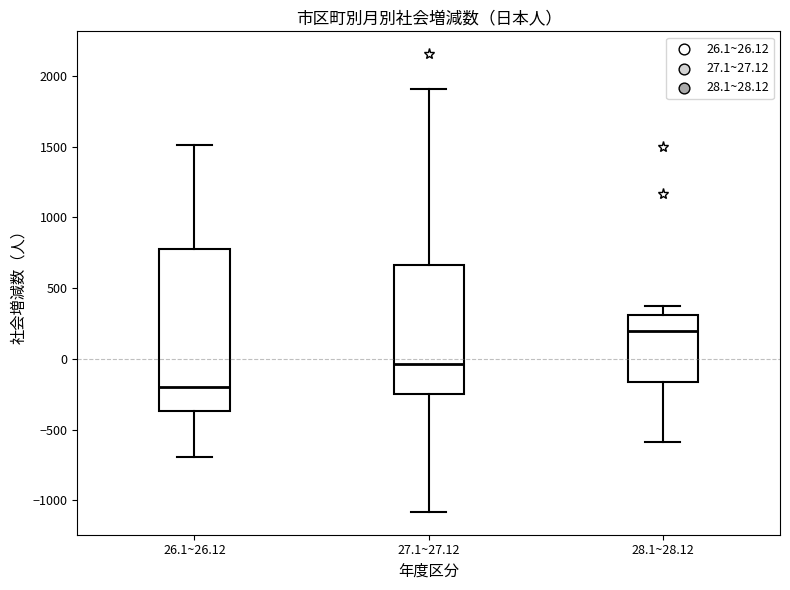

Which box has the lowest median line?

26.1~26.12